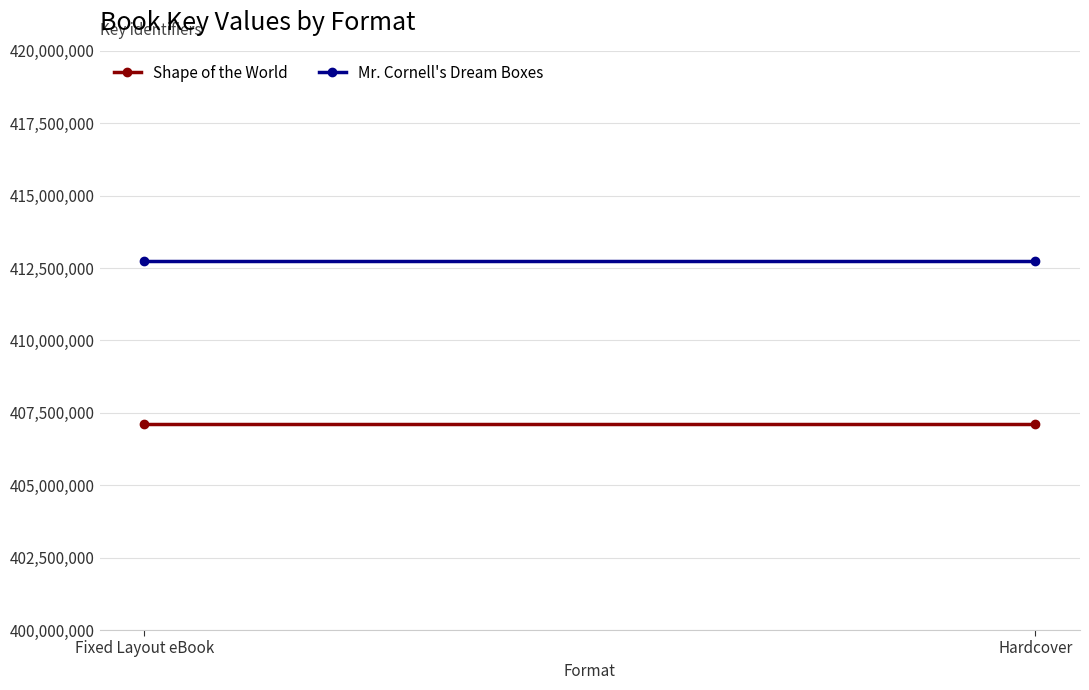

The Mr. Cornell's Dream Boxes series shows 591123118 at Fixed Layout eBook. True or false?

False